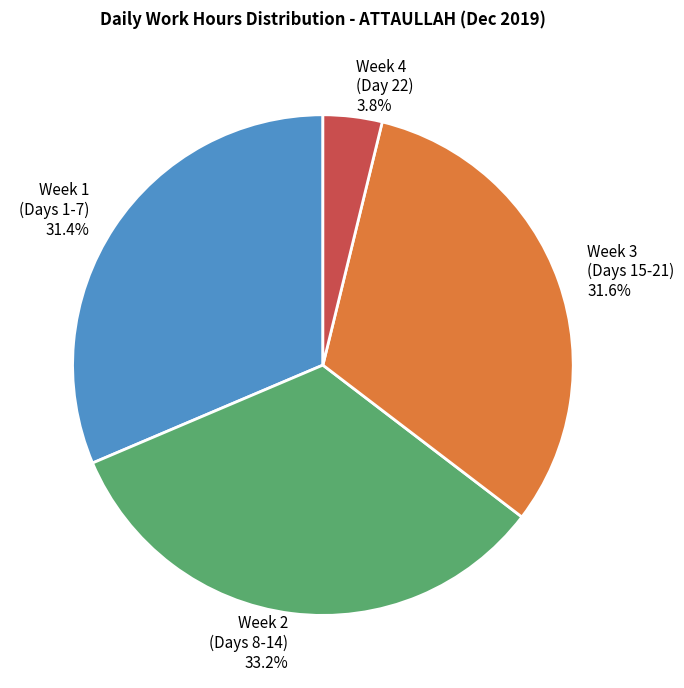

Which has a higher value, Week 3 (Days 15-21) or Week 2 (Days 8-14)?

Week 2 (Days 8-14)